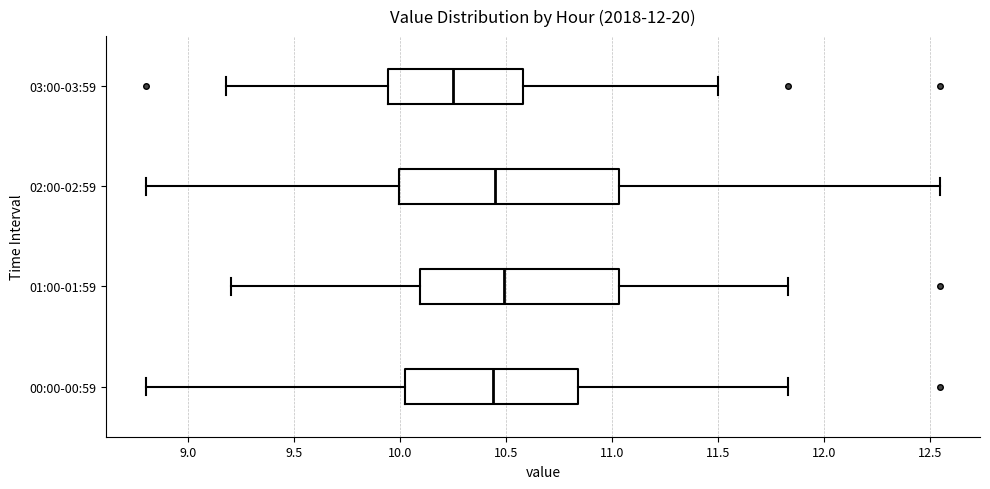

Reading bottom to top, read every box against the x-axis: the position of its median line, the range the box covers, and the ends of its whiskers. The values are not printed on the chart, so give them approximately, as read against the axis.

00:00-00:59: median 10.45, box 10.00 to 10.85, whiskers 8.80 to 11.85
01:00-01:59: median 10.50, box 10.10 to 11.05, whiskers 9.20 to 11.85
02:00-02:59: median 10.45, box 10.00 to 11.05, whiskers 8.80 to 12.55
03:00-03:59: median 10.25, box 9.95 to 10.60, whiskers 9.20 to 11.50